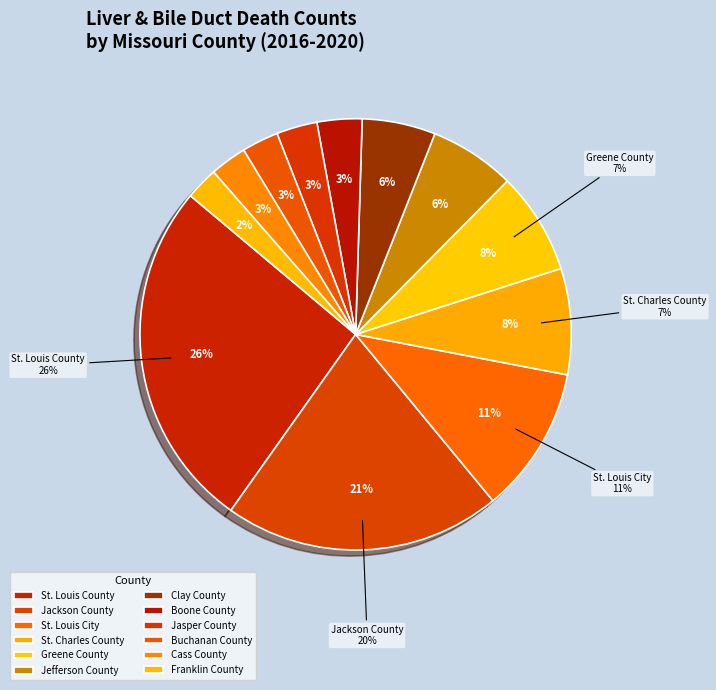

True or false: Buchanan County accounts for 3% of the total.

True